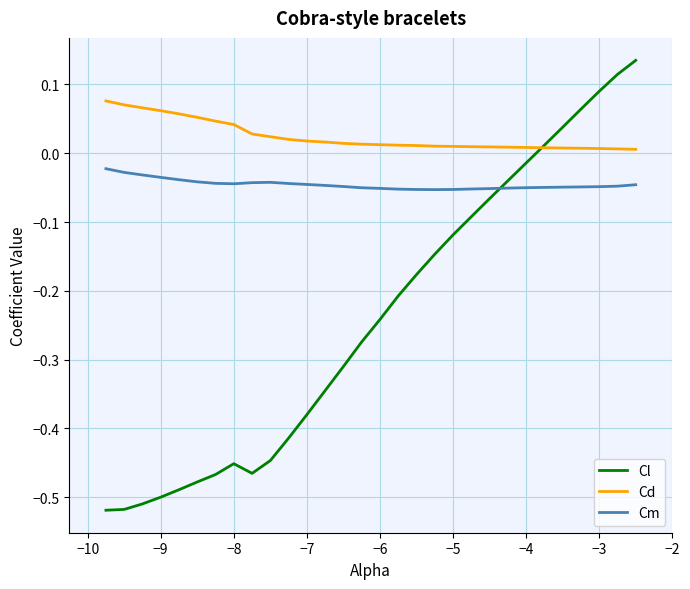

List the series in order of their overall mean, lowest first.

Cl, Cm, Cd